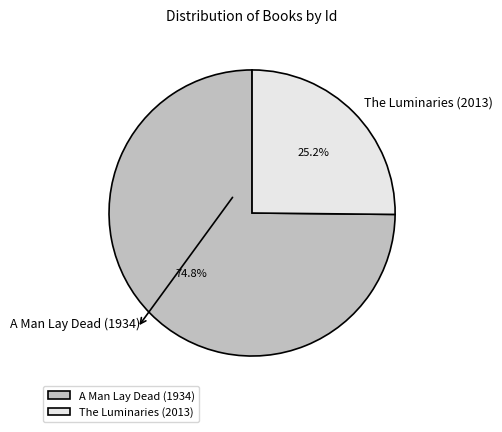

Which category has the smallest portion of the pie?

The Luminaries (2013)